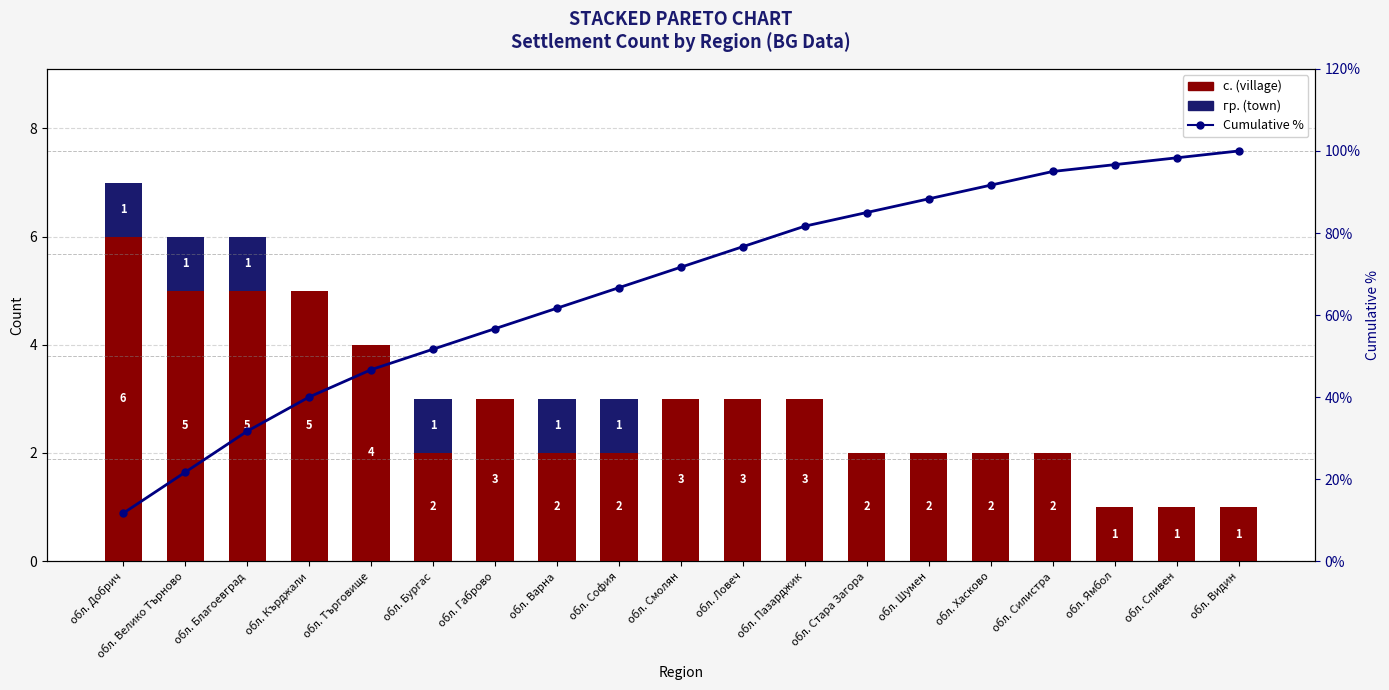

At which category is the sum across all series the highest?

обл. Видин